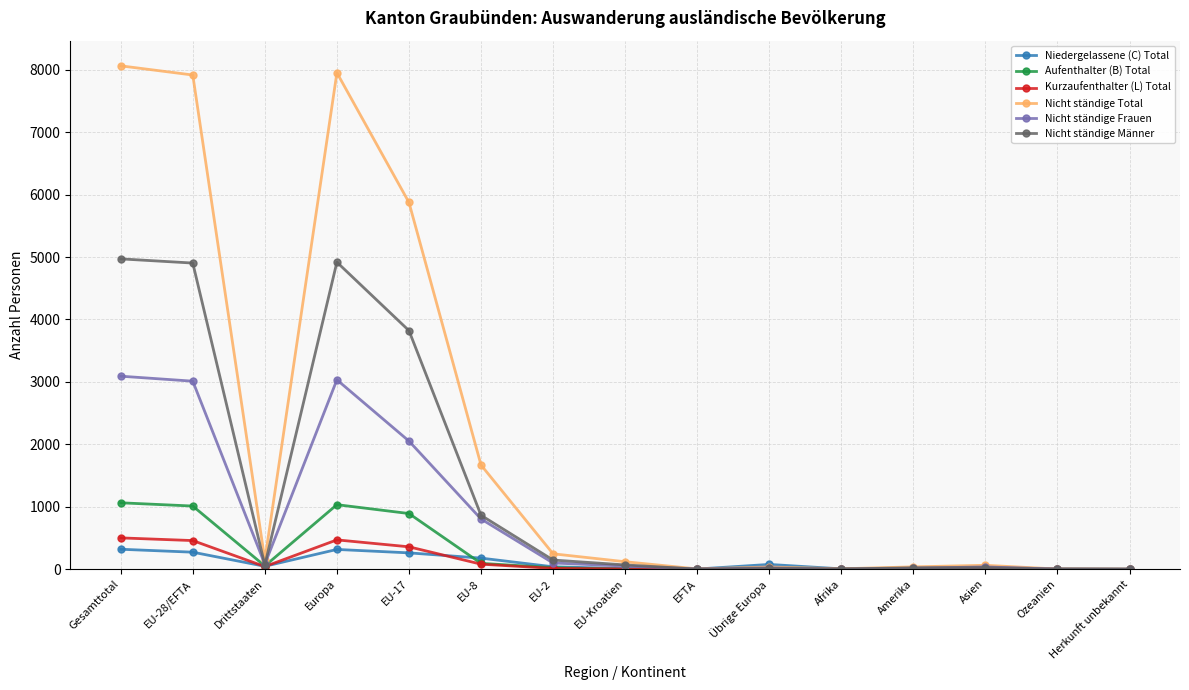

In Kurzaufenthalter (L) Total, how many points are lower than both neighbors (excluding endpoints)?

3